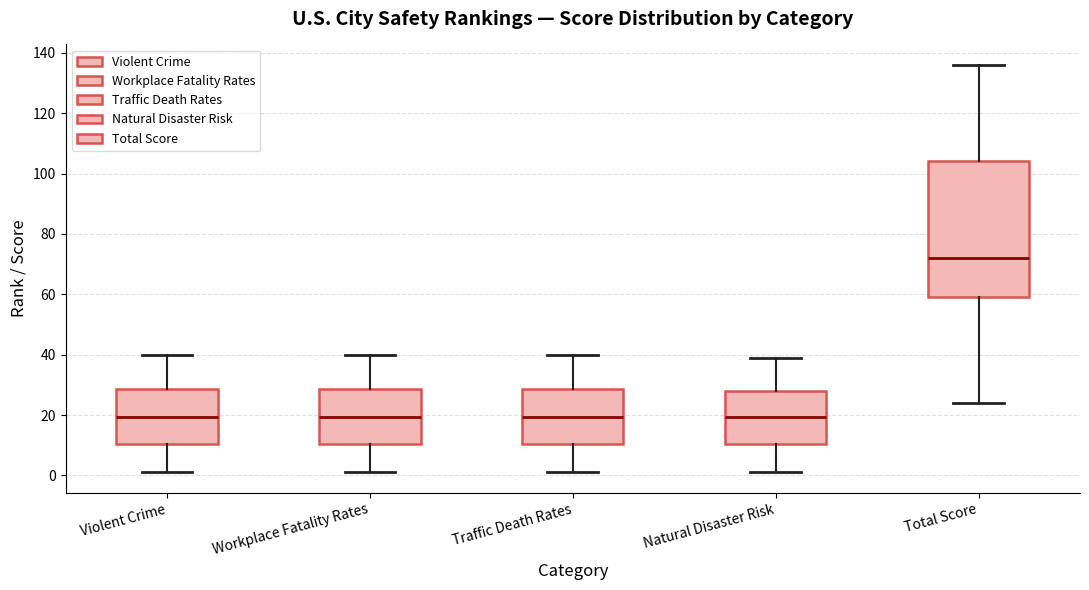

Comparing the boxes themselves (not the whiskers), which one is the tallest?

Total Score